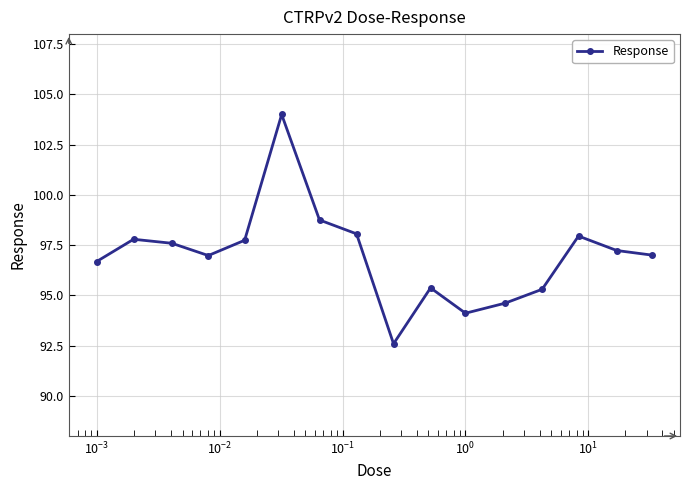

True or false: the data has more than 0 interior local peaks.

True